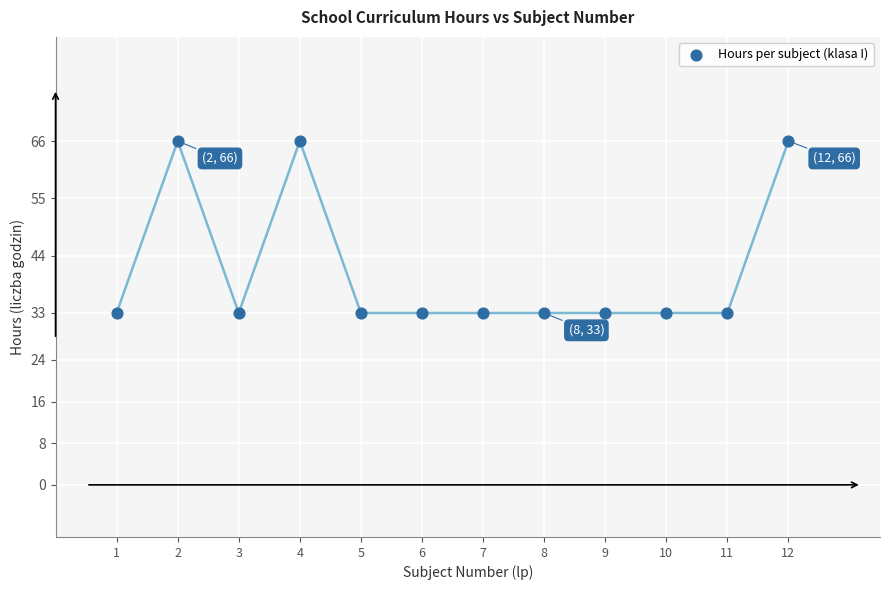

What is the average Y value?

41